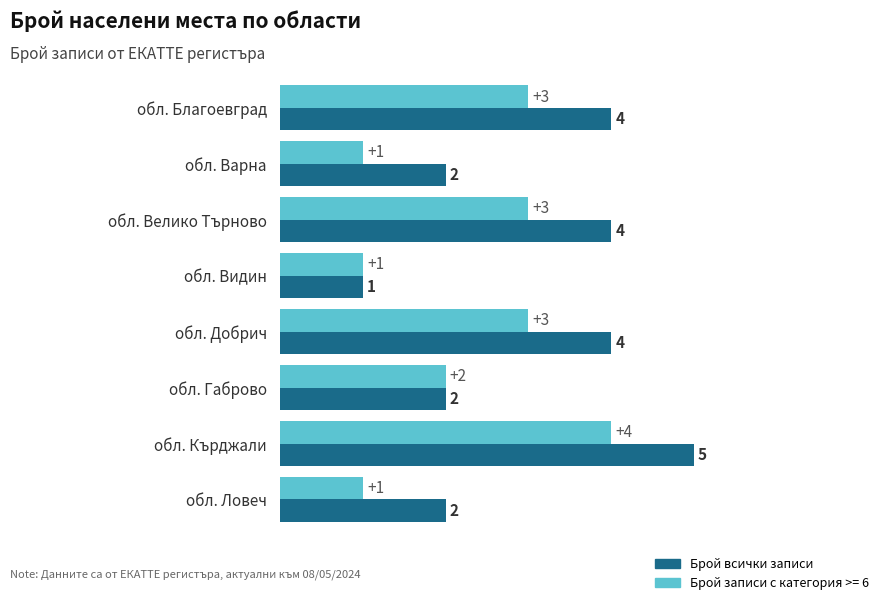

True or false: Брой всички записи has a value of 2 at обл. Ловеч.

True